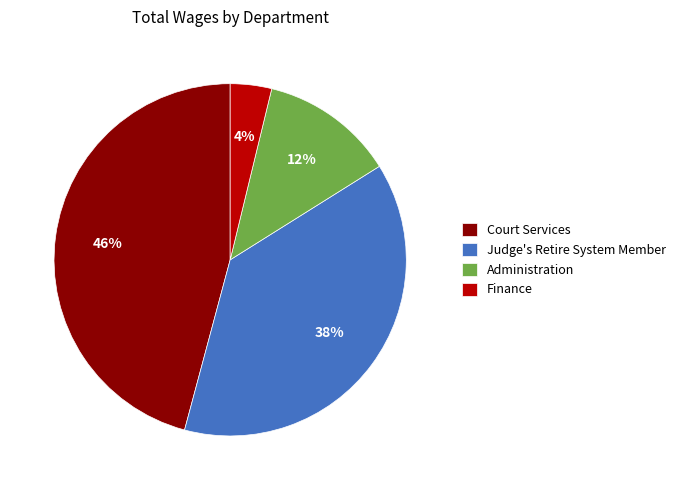

What percentage is the Finance slice, to the nearest percent?

4%